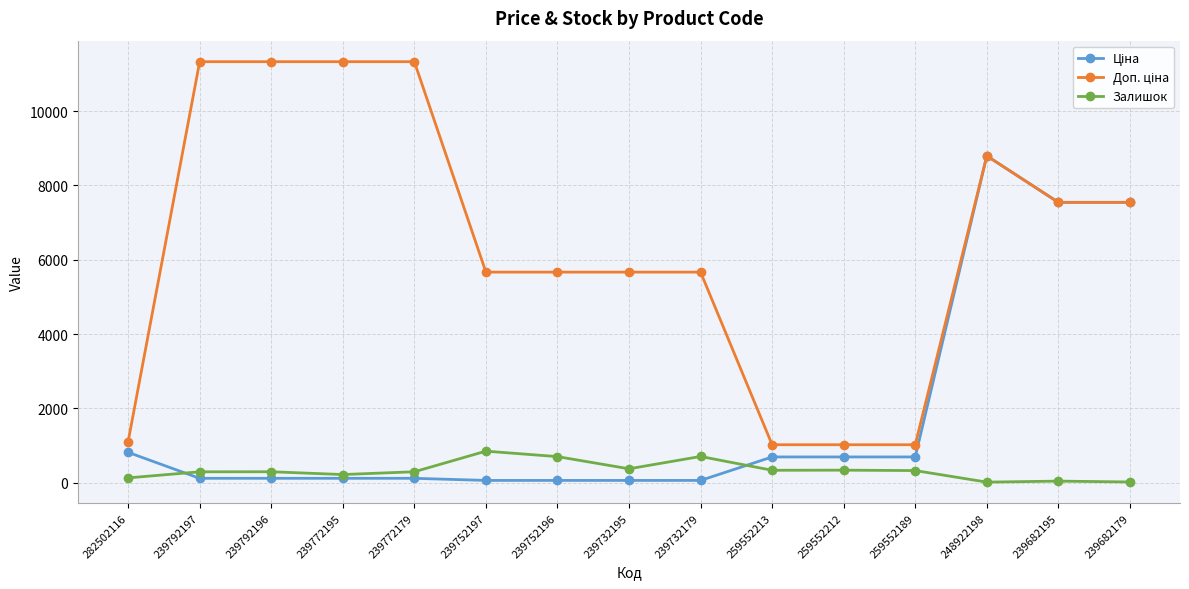

True or false: Залишок has more than 0 points higher than both neighbors.

True